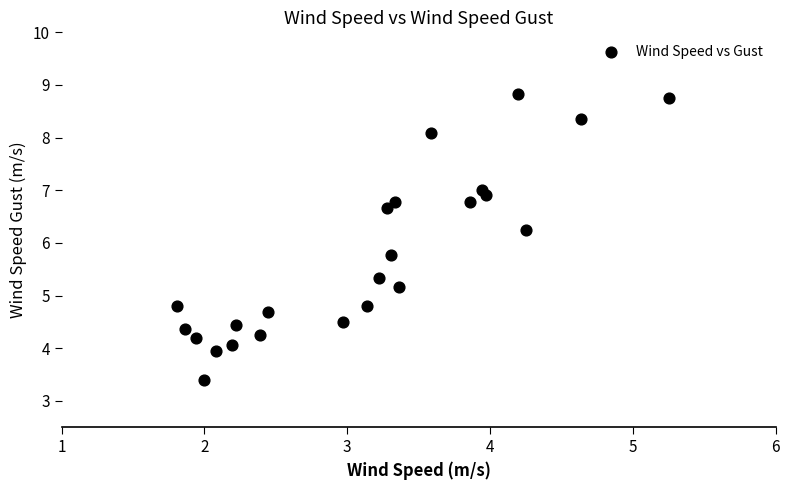

What is the range of Y values (max minus min)?

5.4